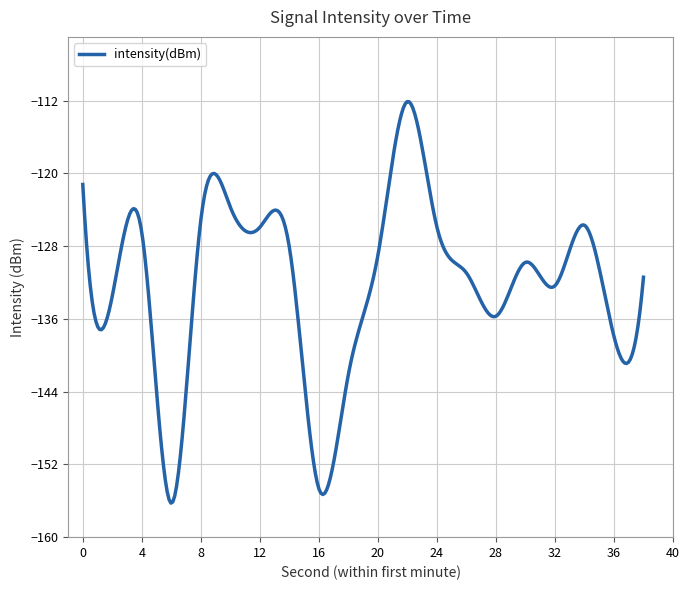

True or false: the data has more than 1 interior local peaks.

True